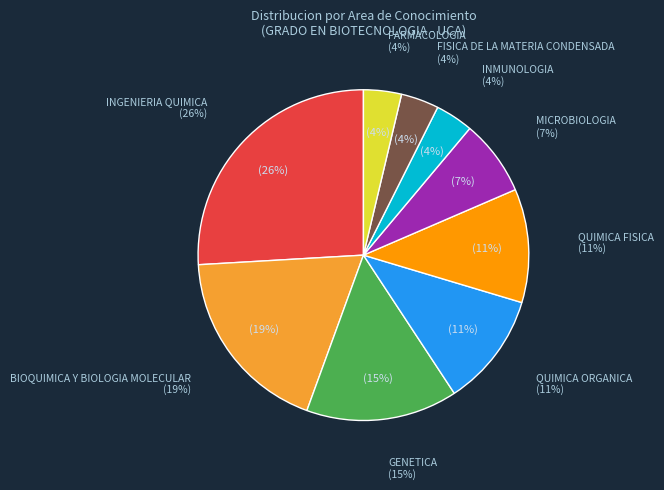

To the nearest percent, what is the average slice percentage?

11%